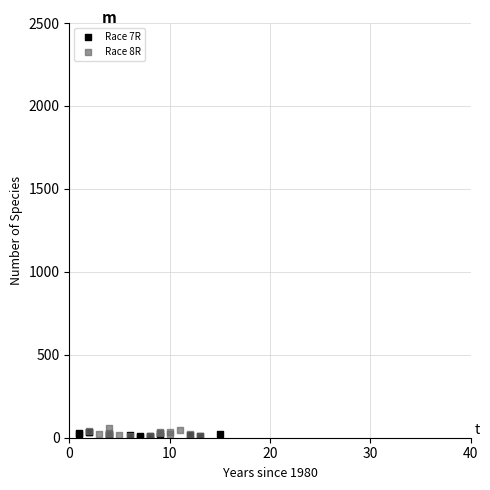

Which series has the largest Y range (max minus min)?

Race 8R